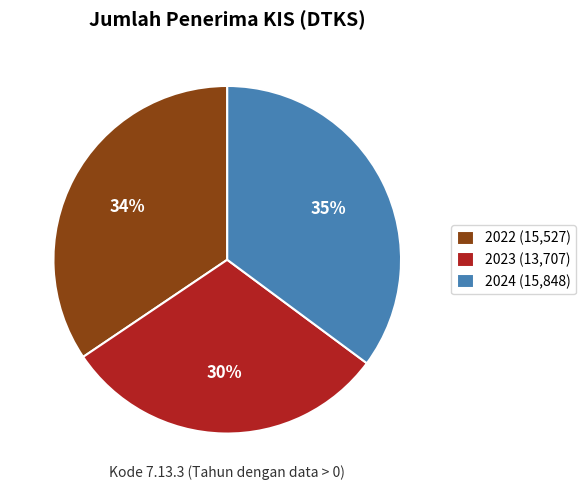

The 2022 slice represents 34% of the pie. True or false?

True